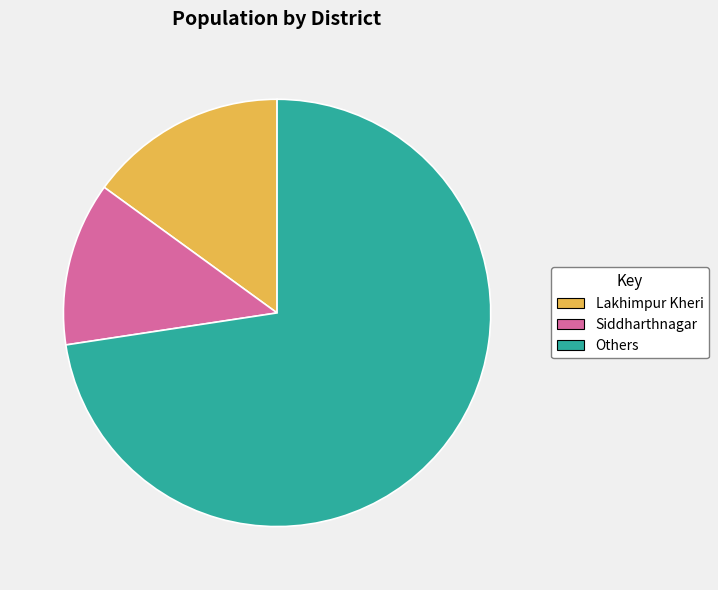

Count the number of slices in the pie.

3